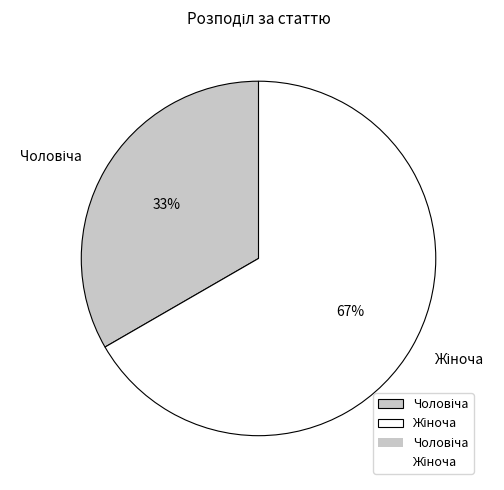

To the nearest percent, what is the average slice percentage?

50%